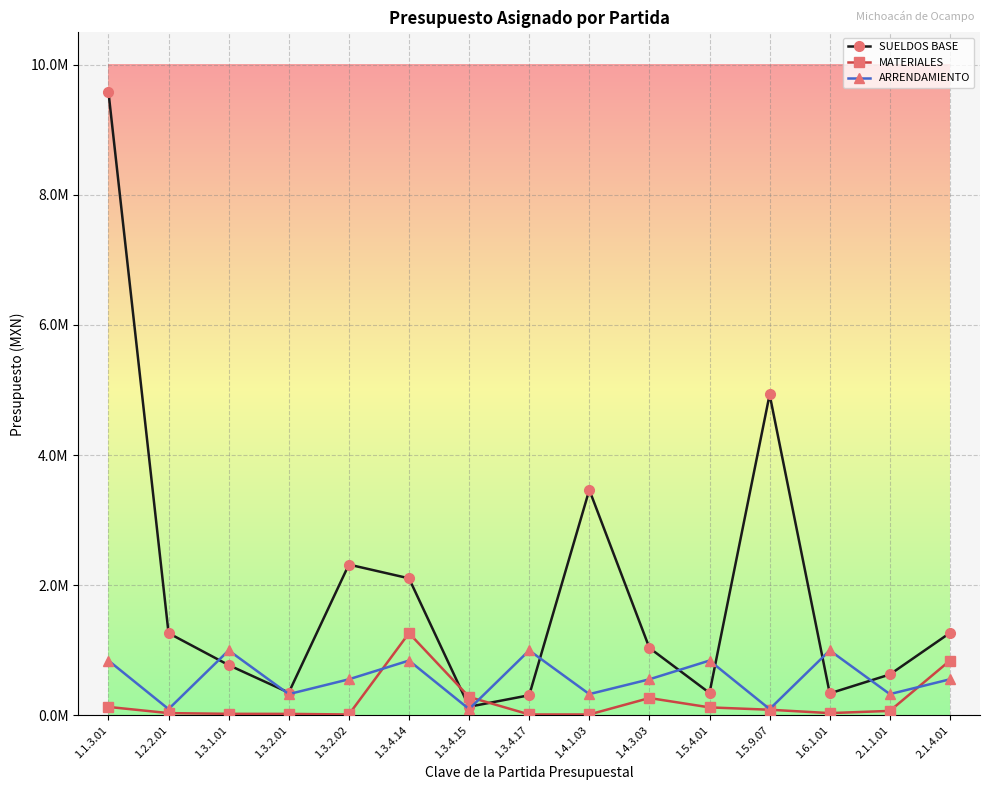

At which category is the sum across all series the highest?

1.1.3.01